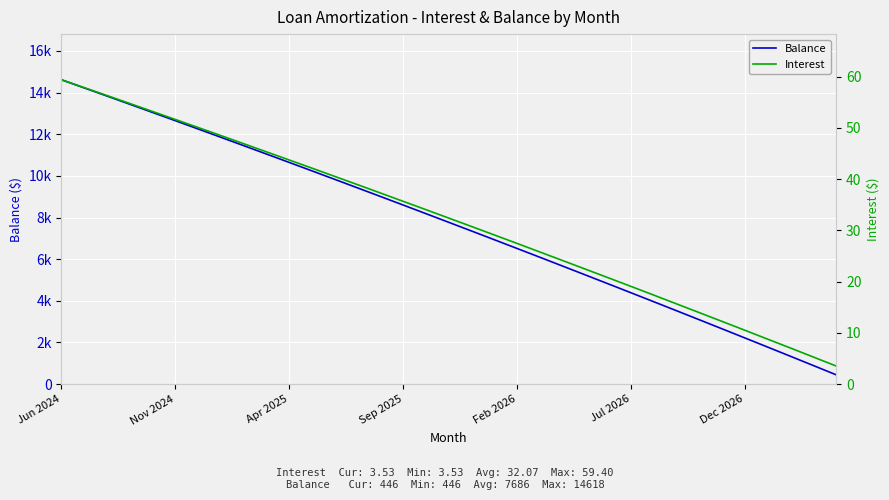

The Balance series shows 8186.0 at 16. True or false?

True